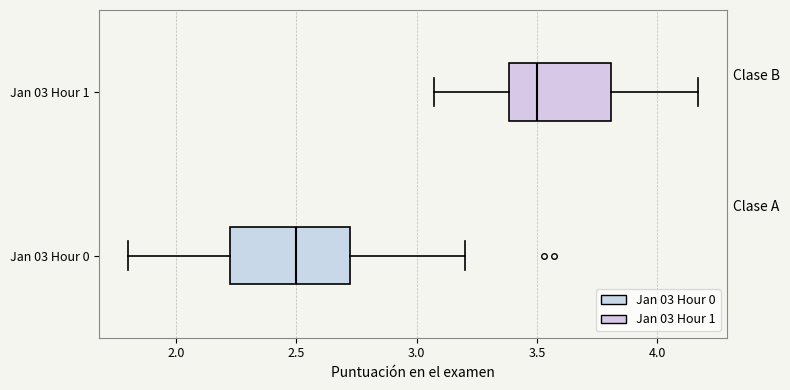

Reading bottom to top, transcribe this box plot: for each box, give where its median line is, the range the box spans, and where its two whiskers end, as read against the x-axis. The values are not printed on the chart, so give them approximately, as read against the axis.

Jan 03 Hour 0: median 2.50, box 2.20 to 2.75, whiskers 1.80 to 3.20
Jan 03 Hour 1: median 3.50, box 3.40 to 3.80, whiskers 3.05 to 4.15